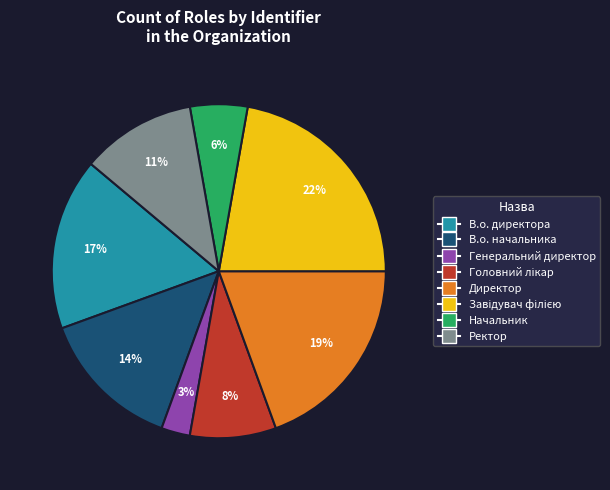

True or false: Ректор accounts for 4% of the total.

False